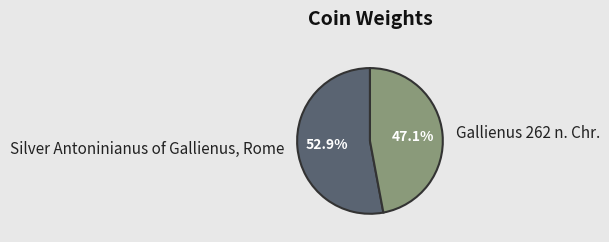

What percentage do Gallienus 262 n. Chr. and Silver Antoninianus of Gallienus, Rome together represent?

100.0%